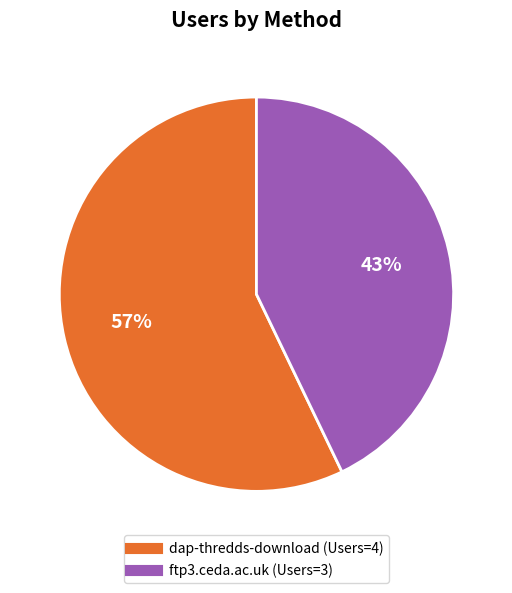

Which has a higher value, dap-thredds-download (Users=4) or ftp3.ceda.ac.uk (Users=3)?

dap-thredds-download (Users=4)